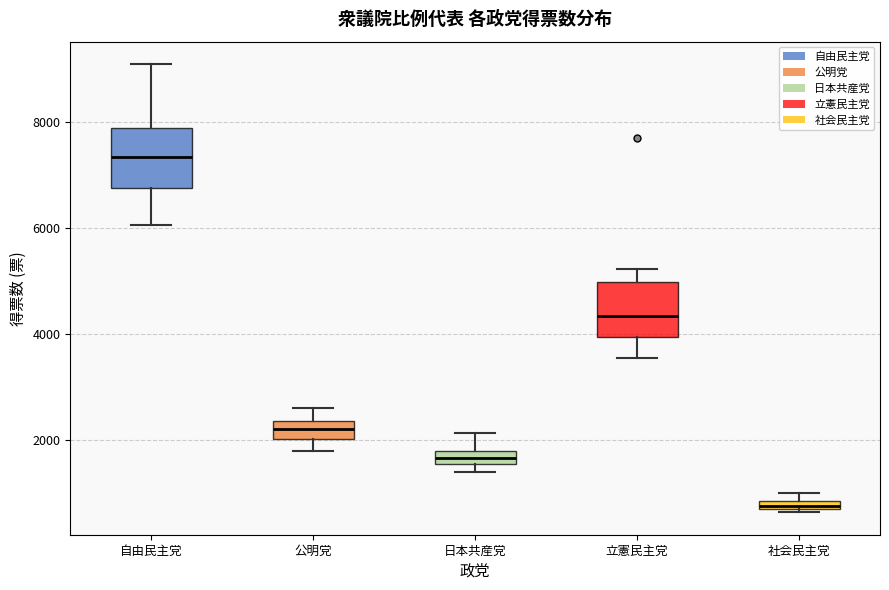

Where does the lower whisker of the box for 公明党 end on the y-axis? The values are not printed on the chart, so give them approximately, as read against the axis.

1800